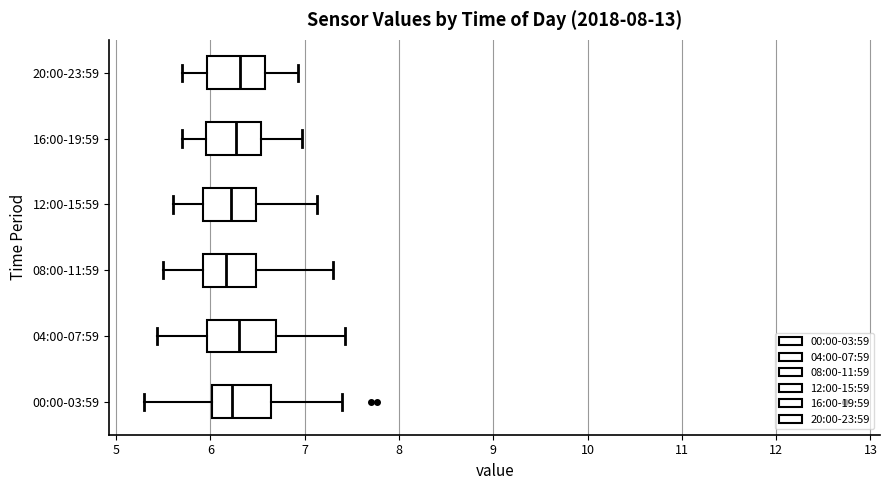

Reading bottom to top, transcribe this box plot: for each box, give where its median line is, the range the box spans, and where its two whiskers end, as read against the x-axis. The values are not printed on the chart, so give them approximately, as read against the axis.

00:00-03:59: median 6.2, box 6.0 to 6.6, whiskers 5.3 to 7.4
04:00-07:59: median 6.3, box 6.0 to 6.7, whiskers 5.4 to 7.4
08:00-11:59: median 6.2, box 5.9 to 6.5, whiskers 5.5 to 7.3
12:00-15:59: median 6.2, box 5.9 to 6.5, whiskers 5.6 to 7.1
16:00-19:59: median 6.3, box 6.0 to 6.5, whiskers 5.7 to 7.0
20:00-23:59: median 6.3, box 6.0 to 6.6, whiskers 5.7 to 6.9